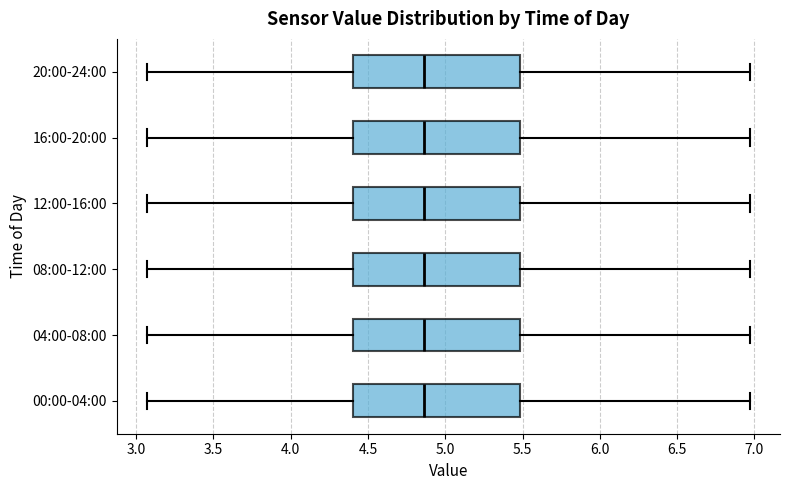

Reading bottom to top, read every box against the x-axis: the position of its median line, the range the box covers, and the ends of its whiskers. The values are not printed on the chart, so give them approximately, as read against the axis.

00:00-04:00: median 4.85, box 4.40 to 5.50, whiskers 3.05 to 6.95
04:00-08:00: median 4.85, box 4.40 to 5.50, whiskers 3.05 to 6.95
08:00-12:00: median 4.85, box 4.40 to 5.50, whiskers 3.05 to 6.95
12:00-16:00: median 4.85, box 4.40 to 5.50, whiskers 3.05 to 6.95
16:00-20:00: median 4.85, box 4.40 to 5.50, whiskers 3.05 to 6.95
20:00-24:00: median 4.85, box 4.40 to 5.50, whiskers 3.05 to 6.95